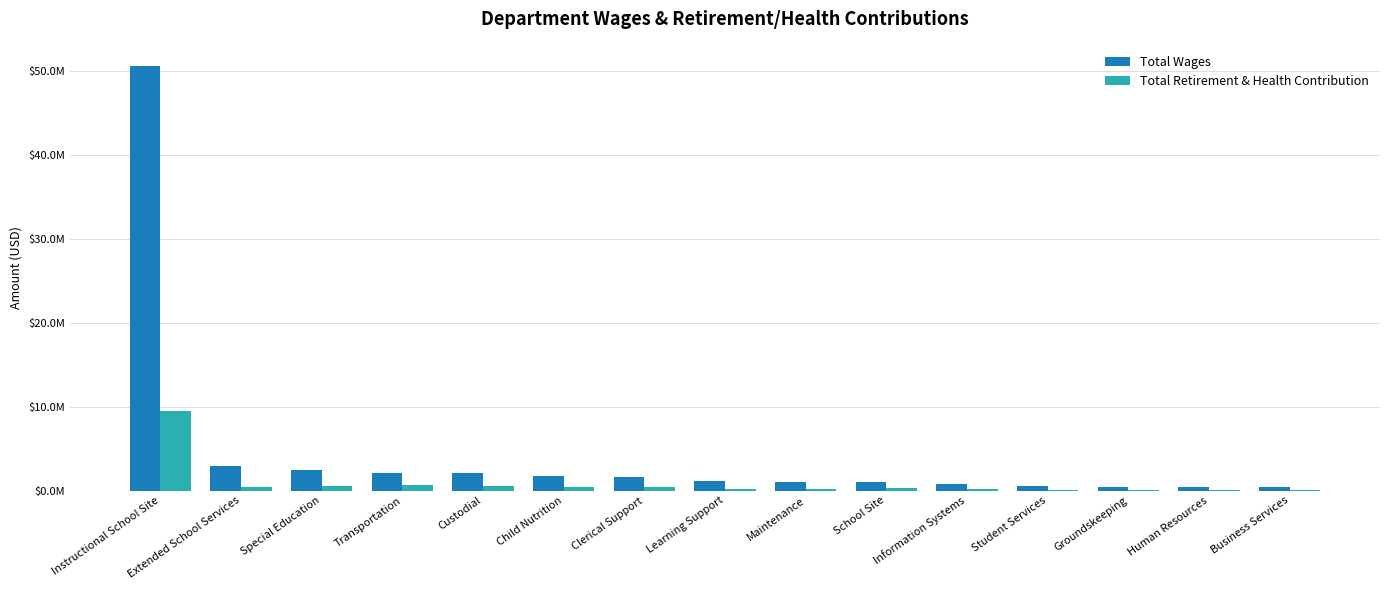

What are all the series names shown in the legend?

Total Wages, Total Retirement & Health Contribution